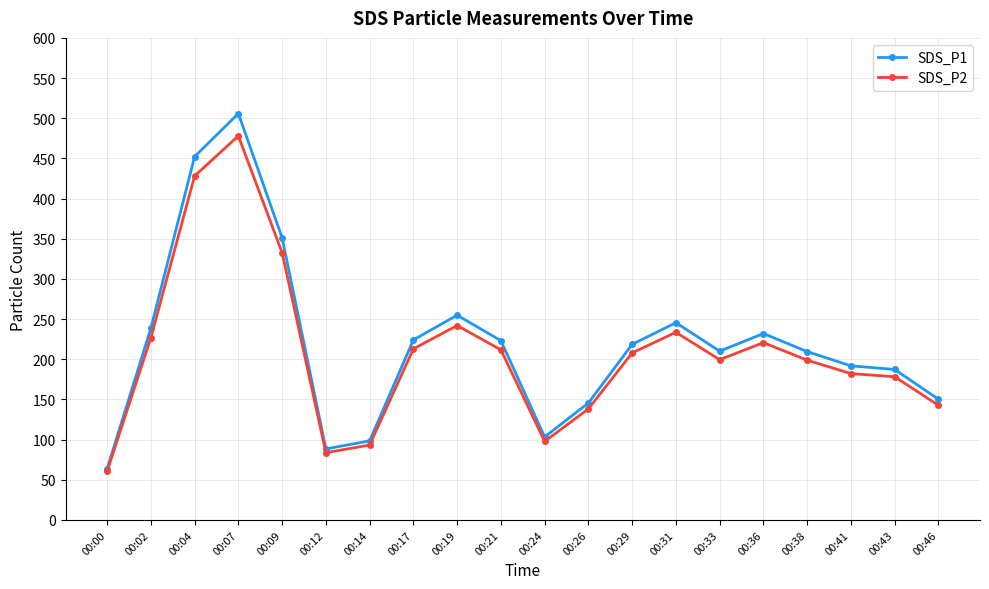

Is the value of SDS_P2 at 00:14 greater than the value of SDS_P1 at 00:00?

Yes